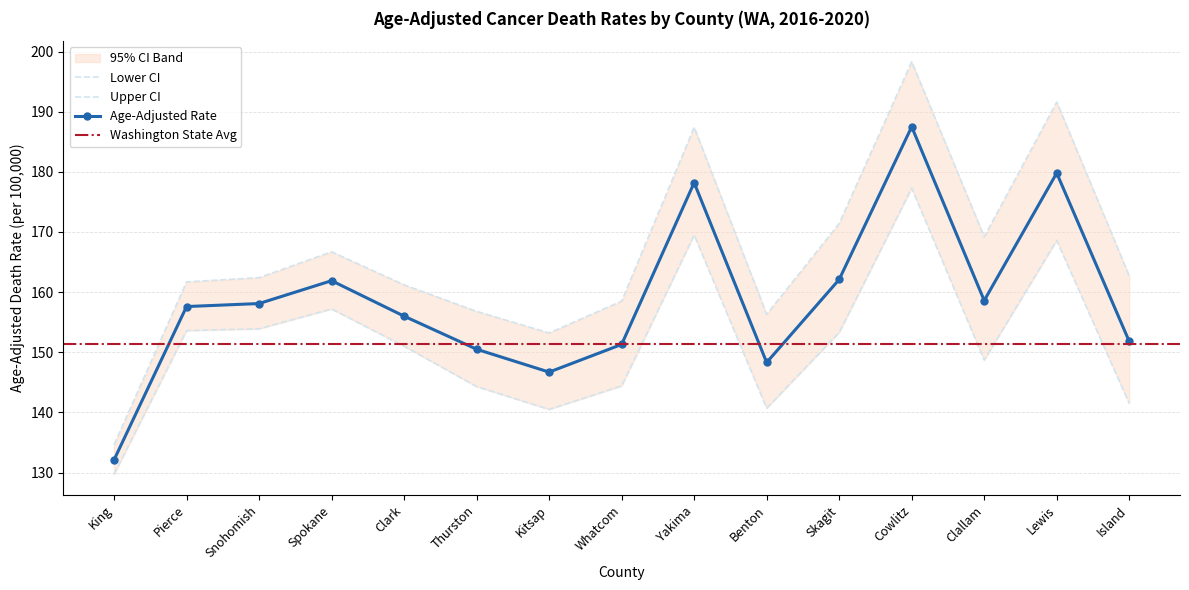

List the labels in order of Age-Adjusted Rate value, largest first.

Cowlitz, Lewis, Yakima, Skagit, Spokane, Clallam, Snohomish, Pierce, Clark, Island, Whatcom, Thurston, Benton, Kitsap, King